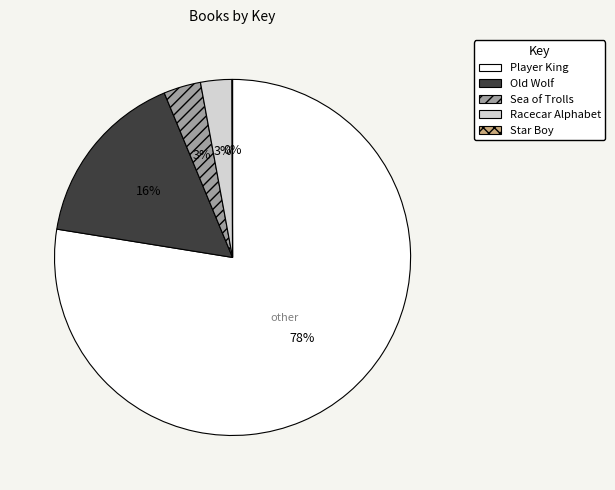

What is the largest slice in the pie chart?

Player King